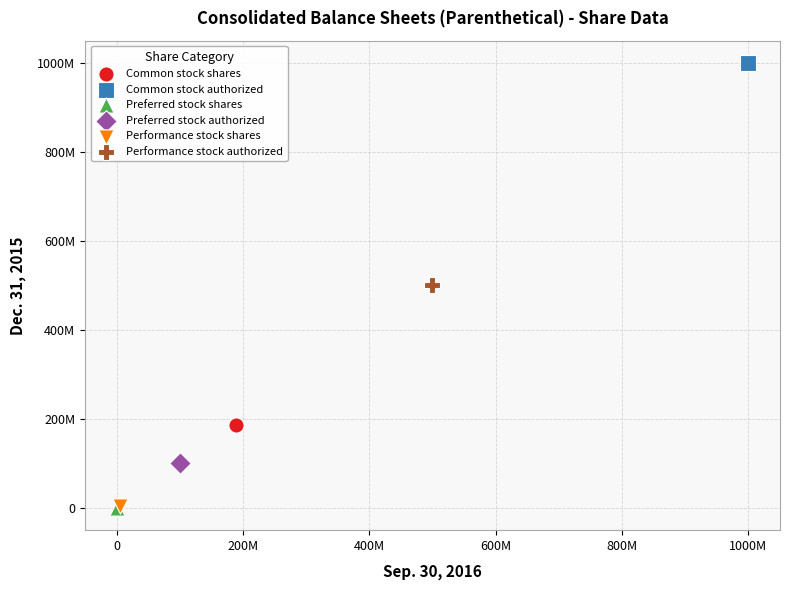

What are all the series names shown in the legend?

Common stock shares, Common stock authorized, Preferred stock shares, Preferred stock authorized, Performance stock shares, Performance stock authorized